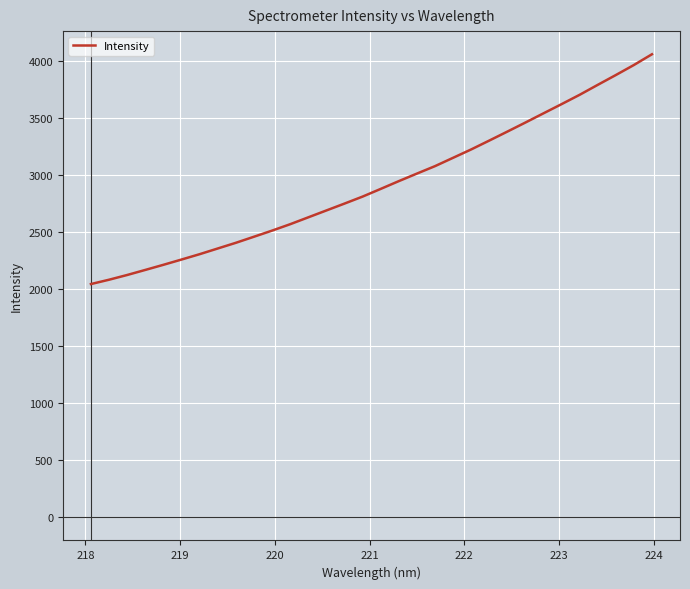

What is the sum of all values?

93321.9